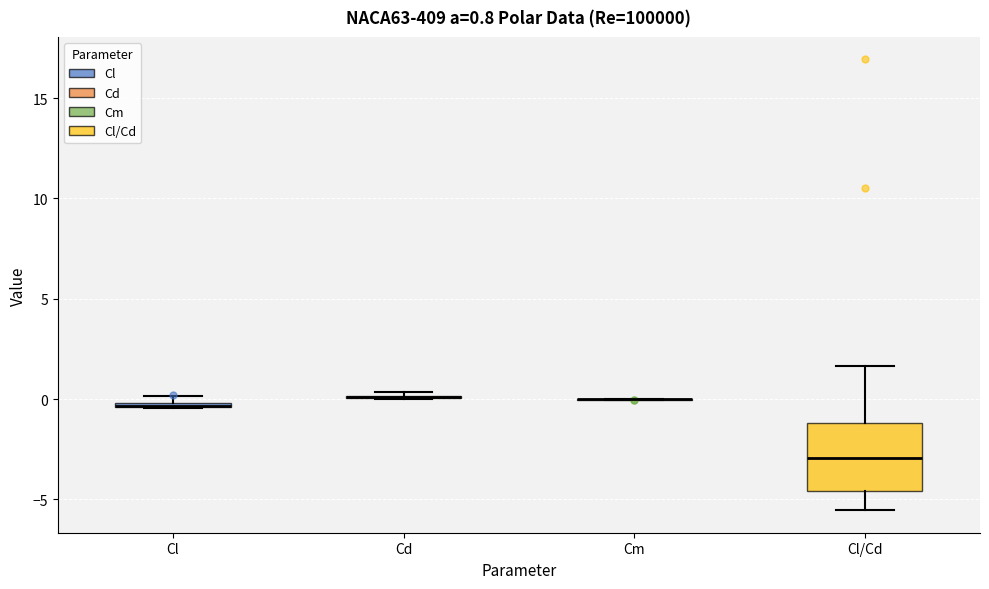

Comparing the boxes themselves (not the whiskers), which one is the tallest?

Cl/Cd